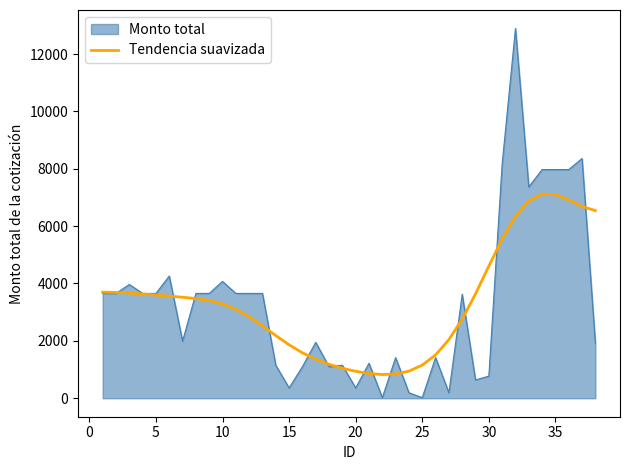

List the series in order of their peak value, highest first.

Monto total, Tendencia suavizada